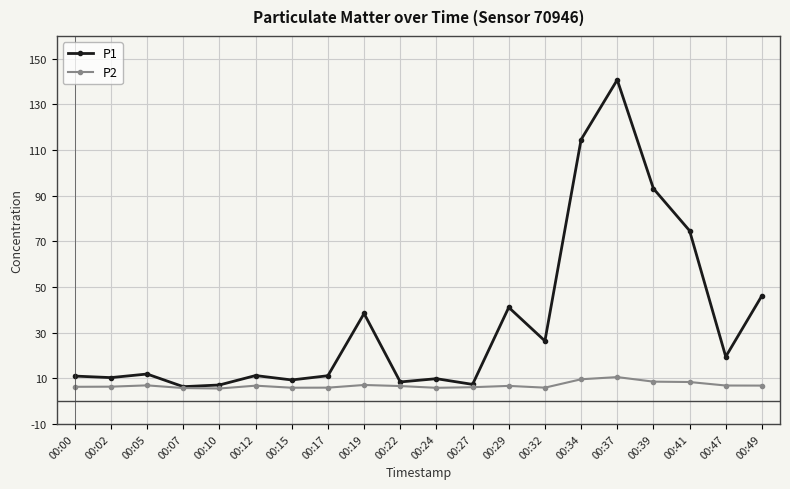

What is the difference between the maximum and minimum values in the P2 series?

5.0